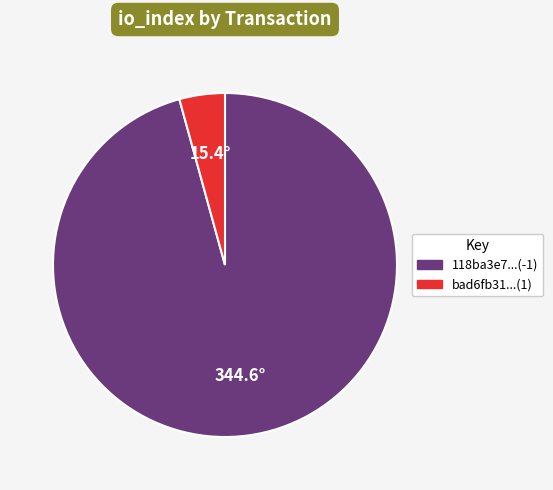

How many segments does this pie chart have?

2